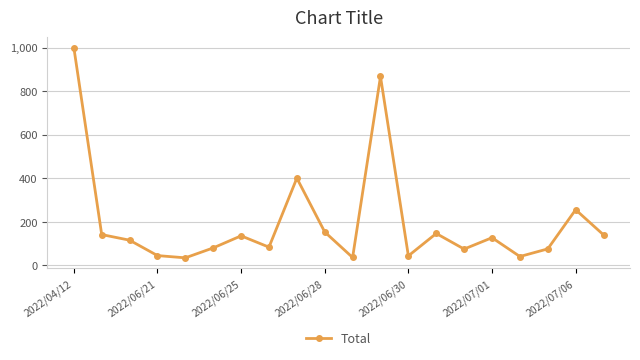

How many interior local valleys (lower than both neighbors) does the data have?

6